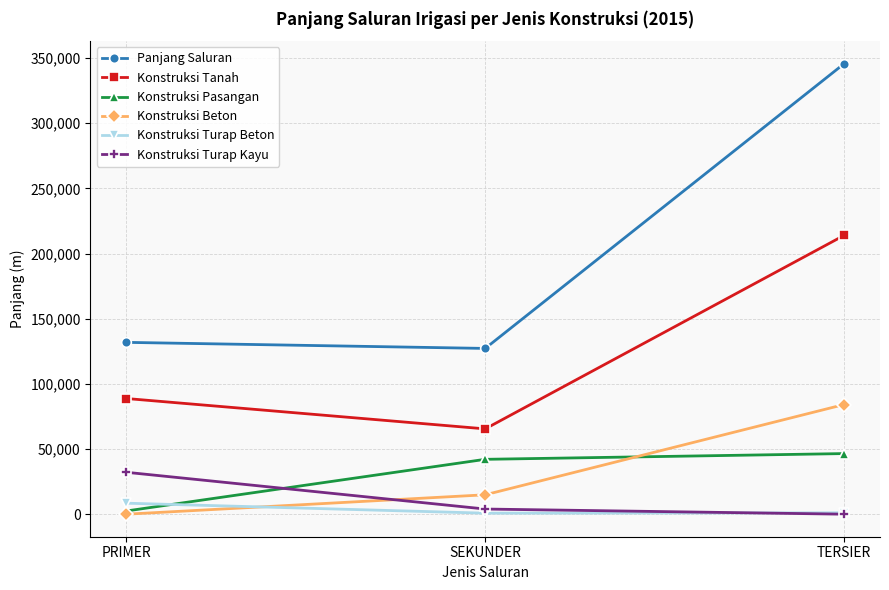

Rank the series by their maximum value, from highest to lowest.

Panjang Saluran, Konstruksi Tanah, Konstruksi Beton, Konstruksi Pasangan, Konstruksi Turap Kayu, Konstruksi Turap Beton